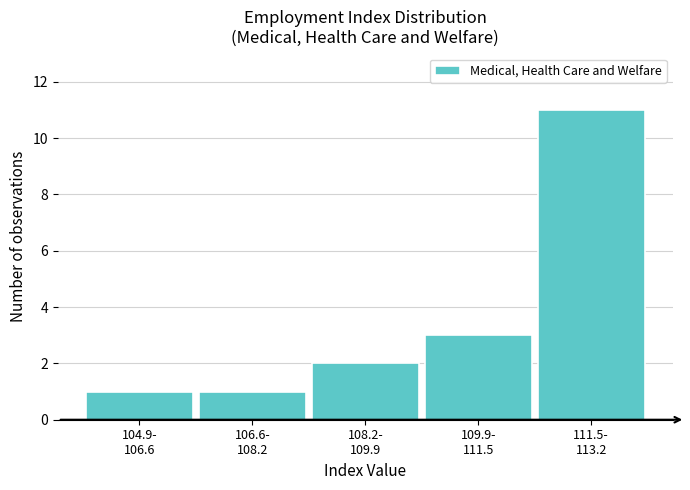

Reading left to right, extract all data points from this chart.

1	1	2	3	11